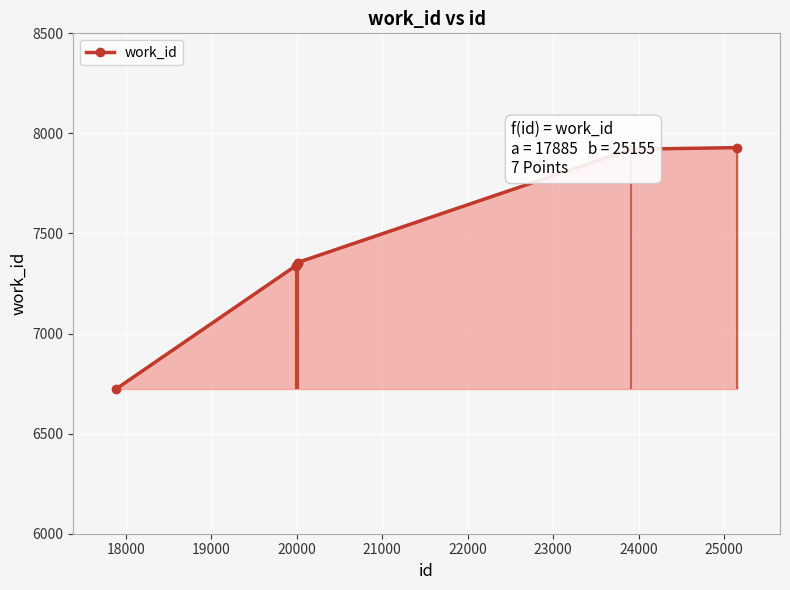

How many lines are shown in the chart?

1